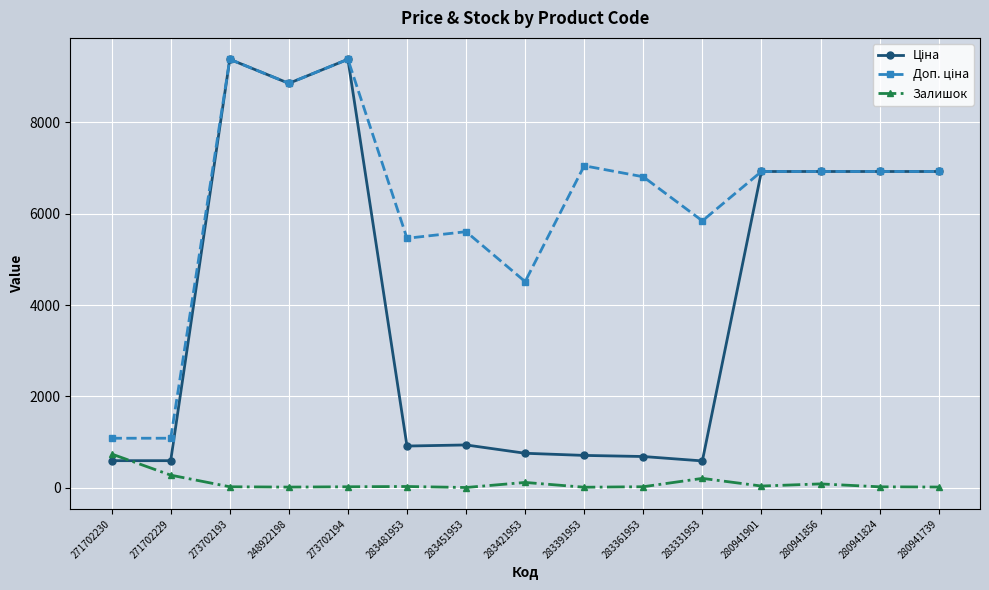

What is the greatest value displayed?

9384.0